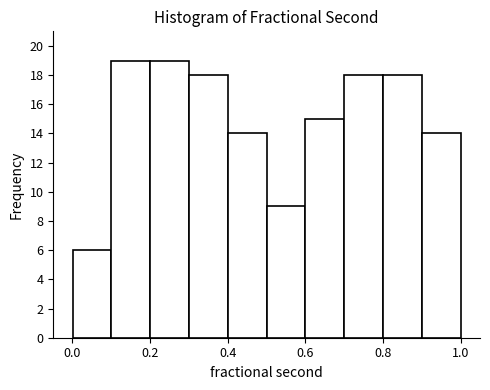

What is the height of the bar covering 0.3 to 0.4 on the x-axis? Neither the bar edges nor the heights are printed on the chart, so give them approximately, as read against the axes.

18